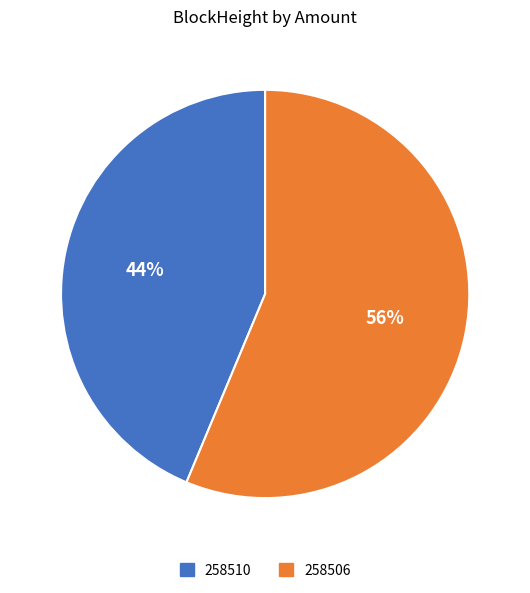

What percentage is the 258506 slice, to the nearest percent?

56%